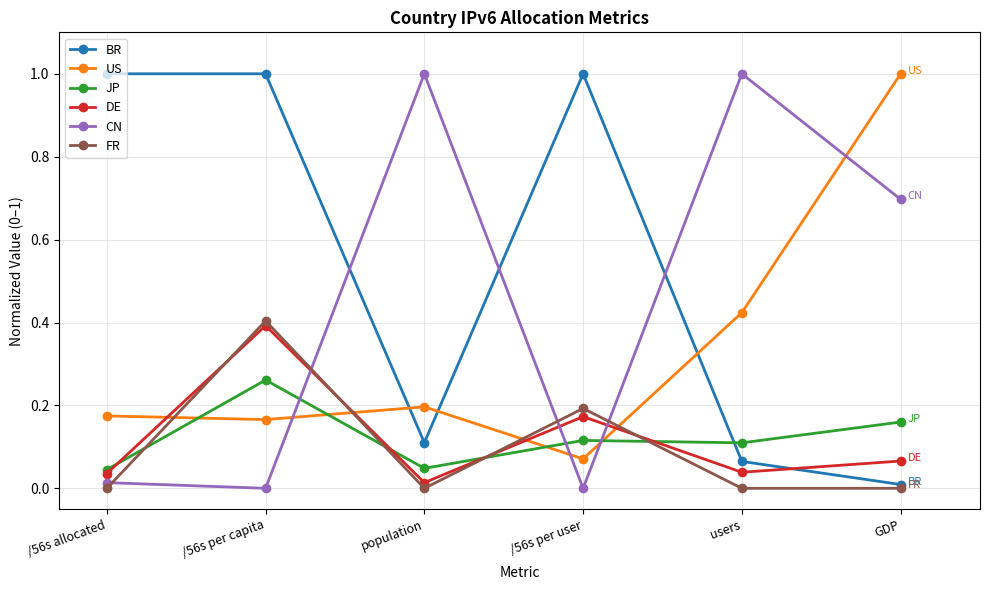

What is the value of the BR point at the 1st from the left?

1.0